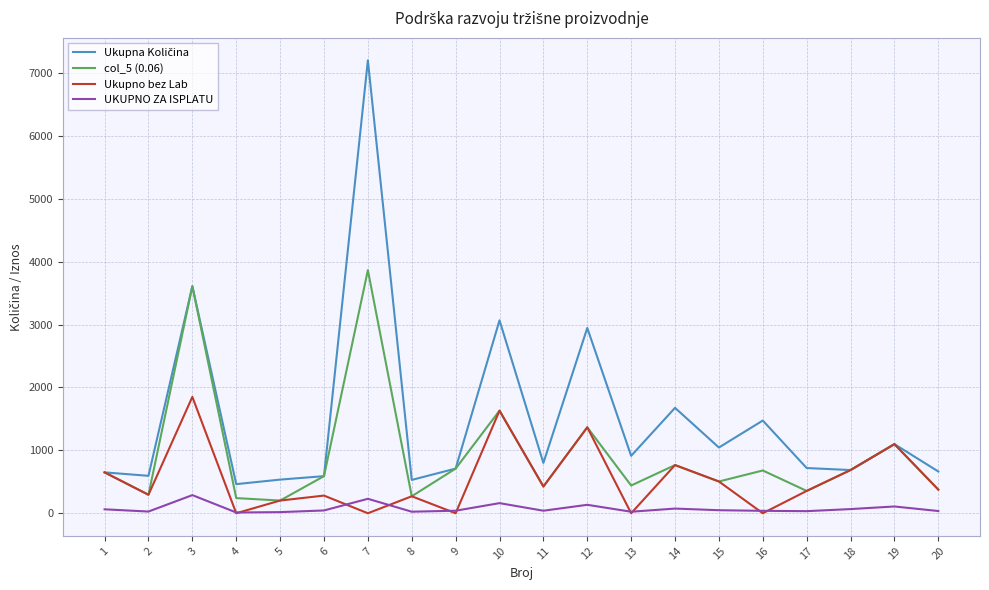

The value of col_5 (0.06) at 9 is 1001.7. True or false?

False